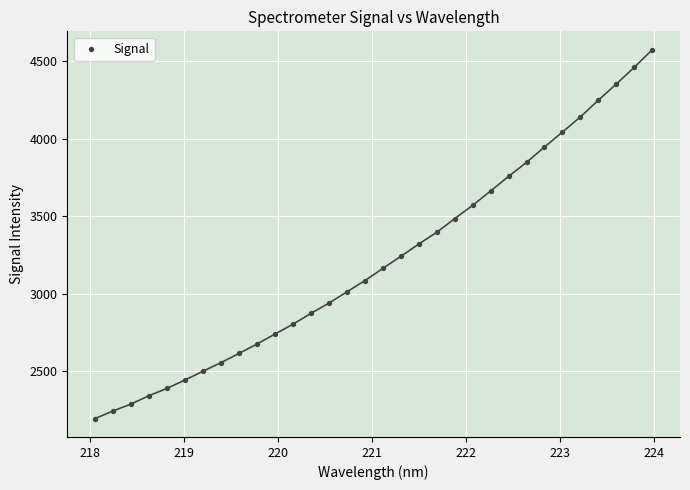

What is the range of Y values (max minus min)?

2382.4